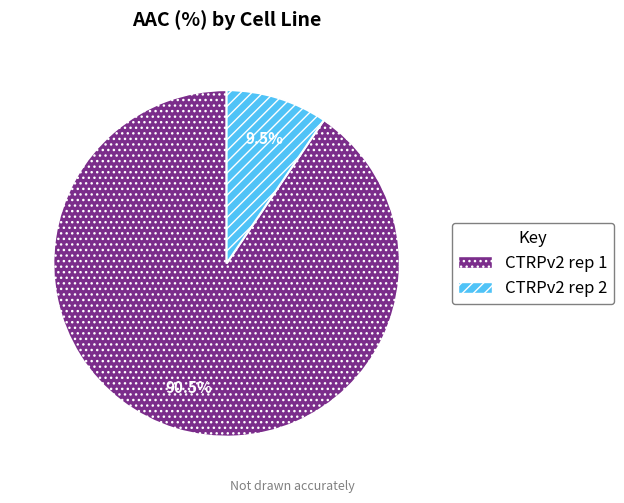

Rank the categories by value from lowest to highest.

CTRPv2 rep 2, CTRPv2 rep 1